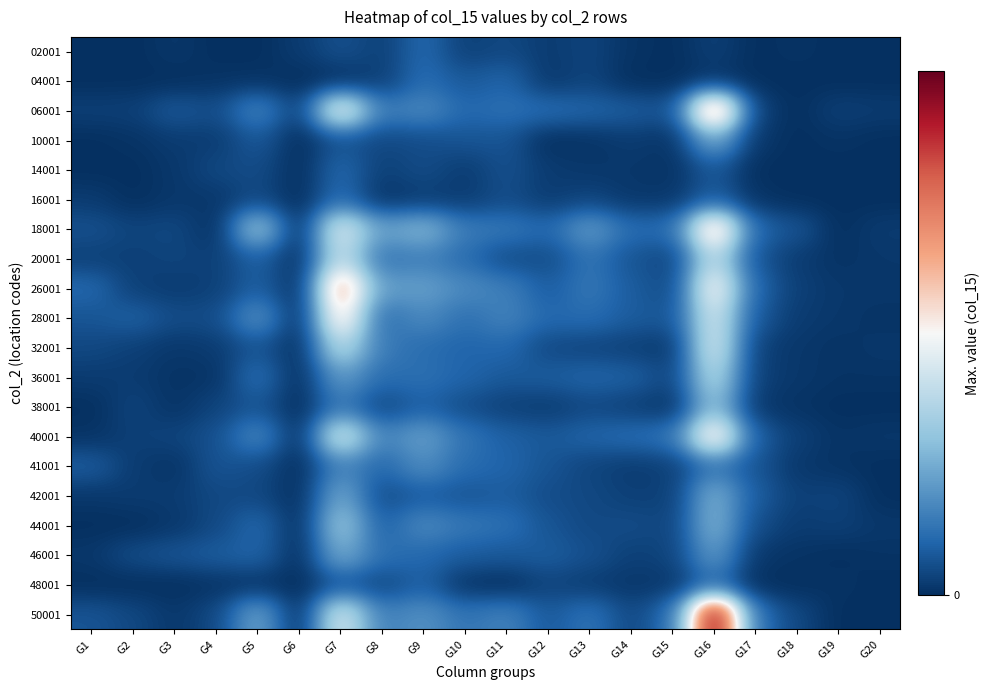

How many distinct data groups are displayed?

20